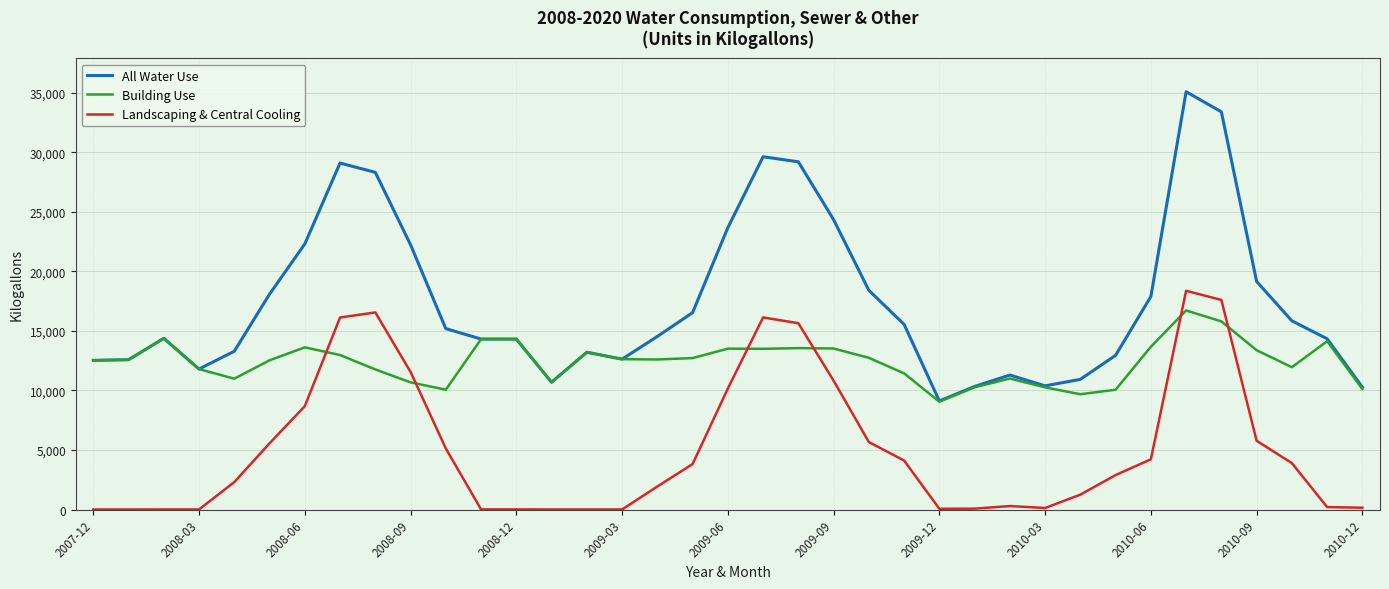

How many lines are shown in the chart?

3